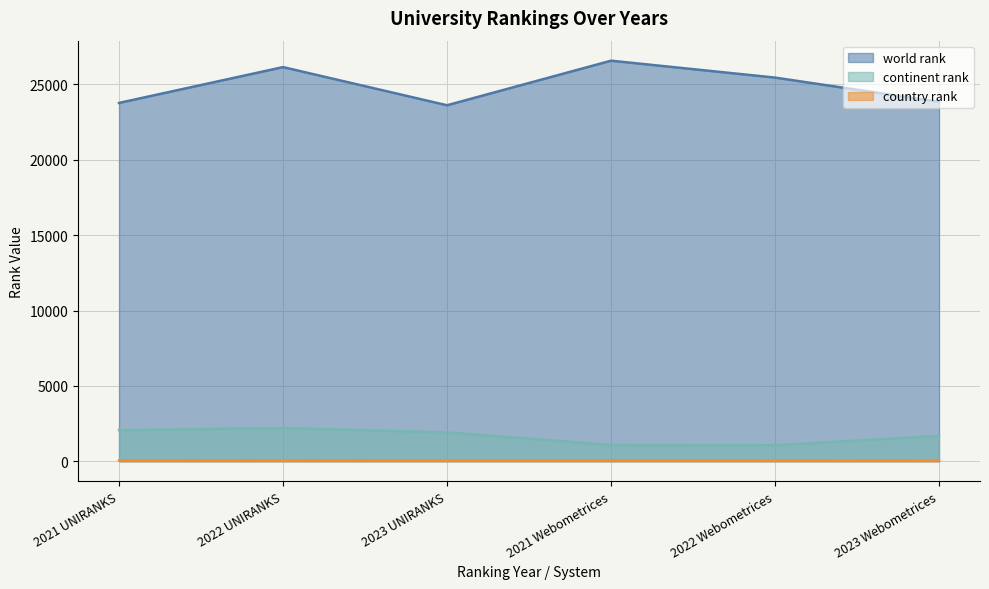

Between 2022 UNIRANKS and 2022 Webometrices, which is larger?

2022 UNIRANKS